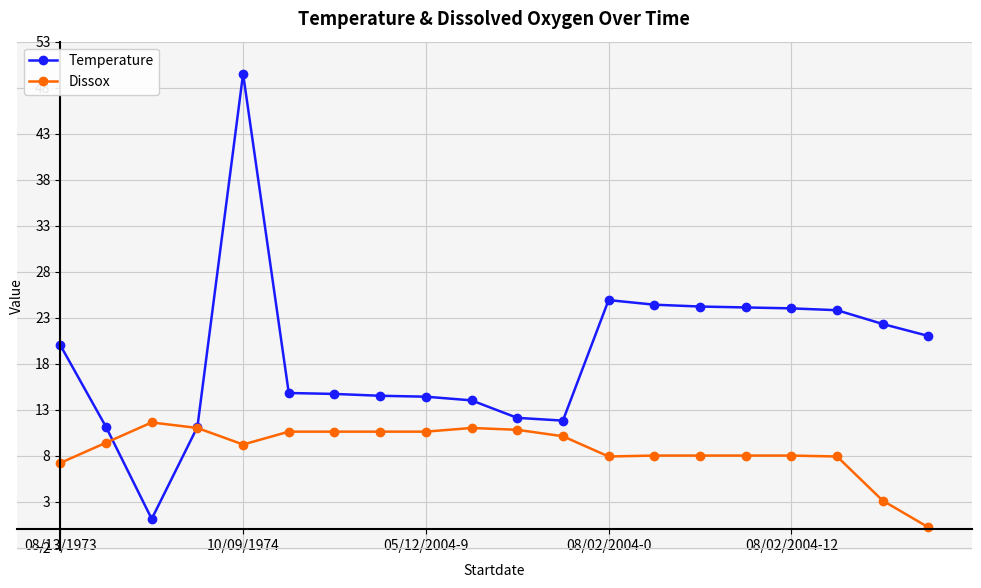

What is the highest value of the Dissox series?

11.6